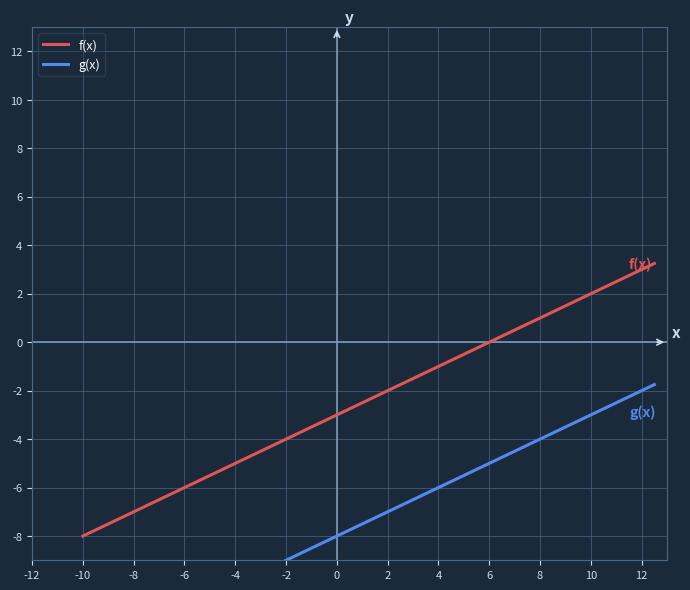

Between 3 and 7, which is larger?

7